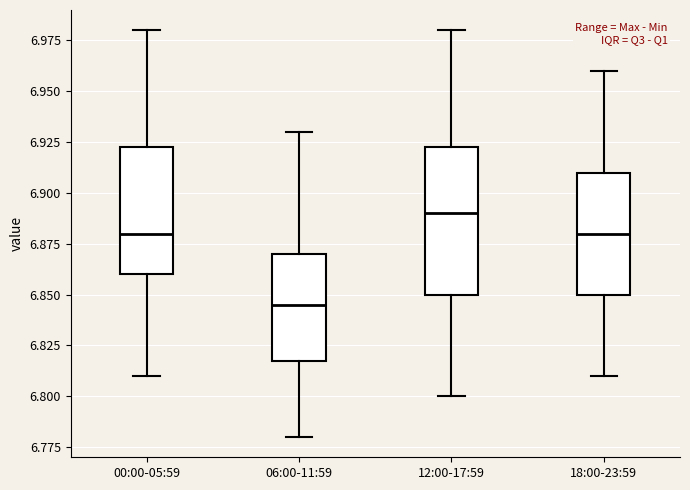

Where does the lower whisker of the box for 00:00-05:59 end on the y-axis? The values are not printed on the chart, so give them approximately, as read against the axis.

6.810